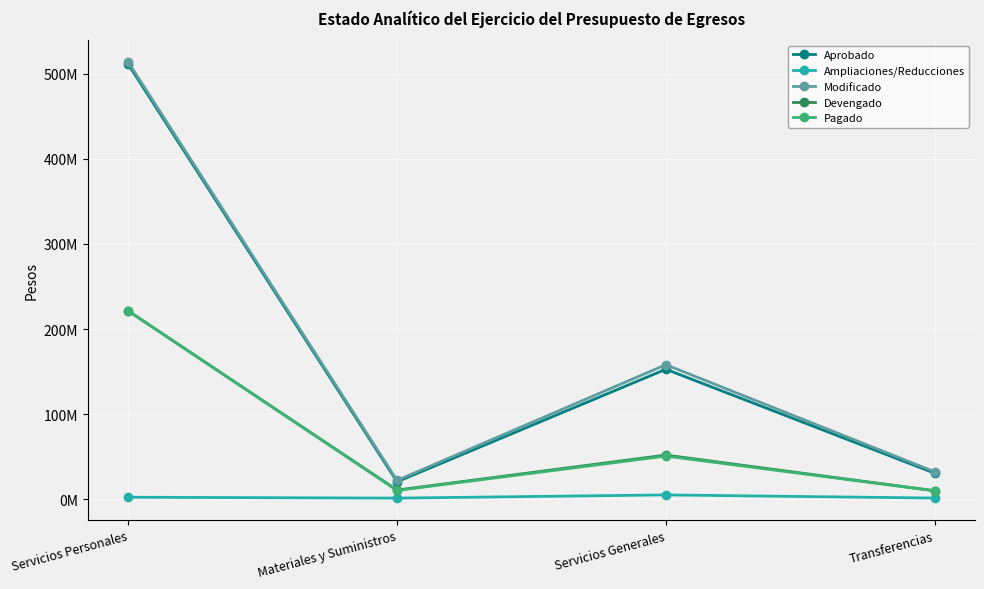

True or false: Aprobado has more than 2 interior local peaks.

False